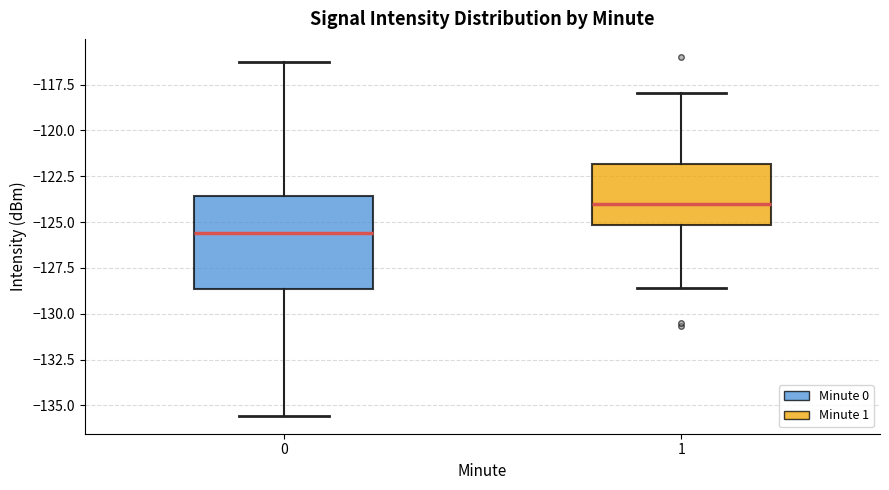

Which box is the tallest, from its lower edge to its upper edge?

0